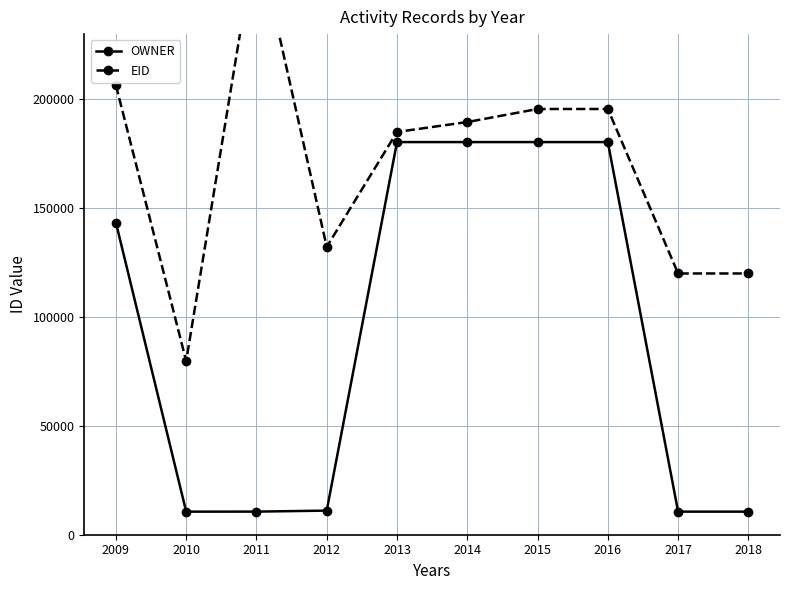

True or false: EID and OWNER cross at least once.

False